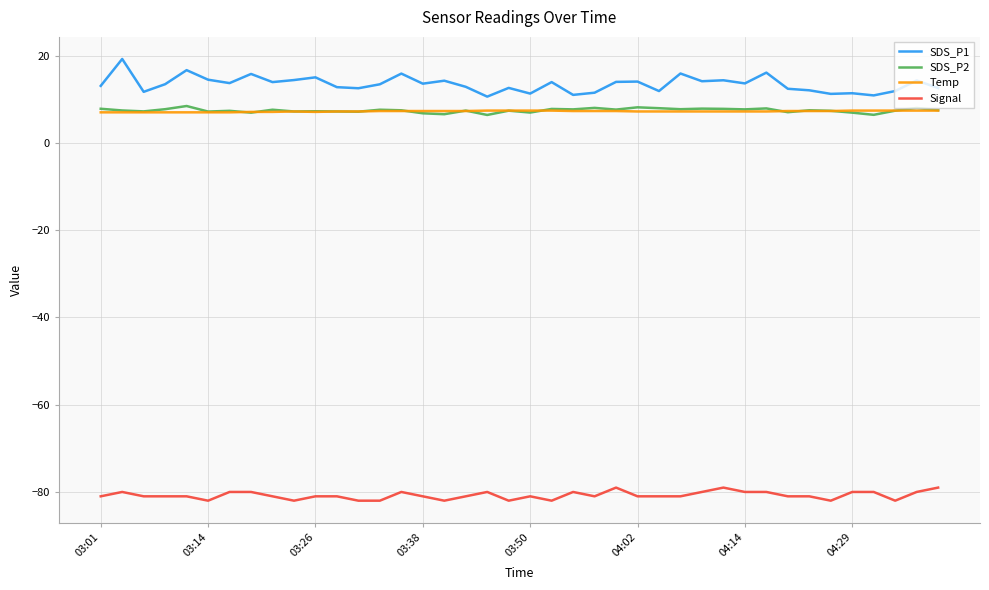

What is the minimum value shown in the chart?

-82.0